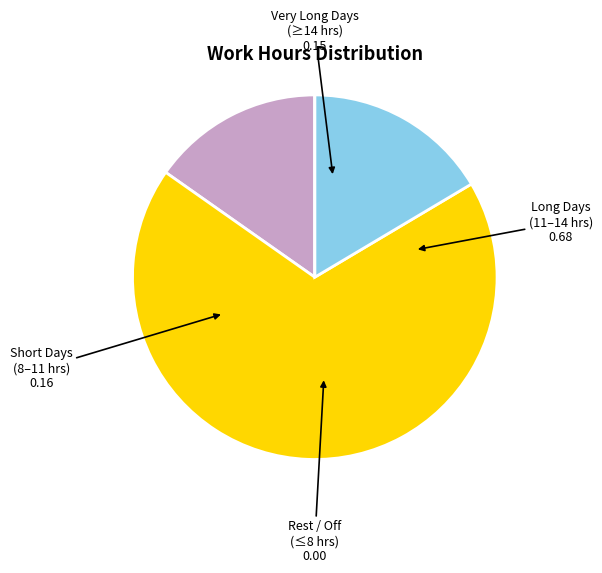

Is there any slice that represents more than half of the pie?

Yes